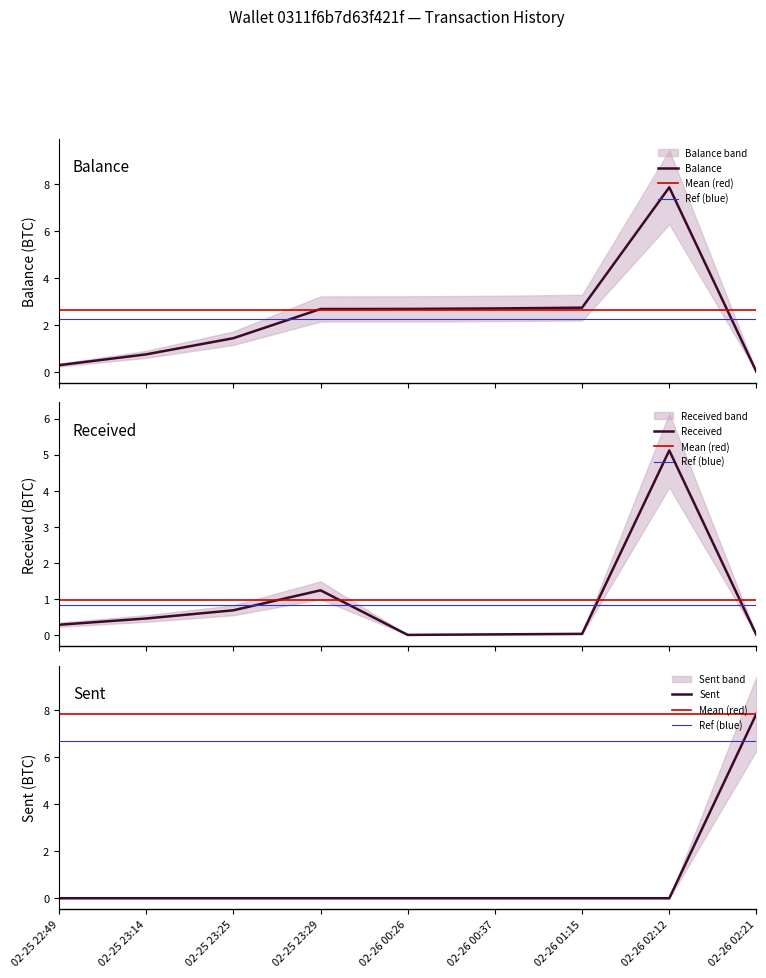

What is the difference between the second highest and minimum values in the balance series?

2.7